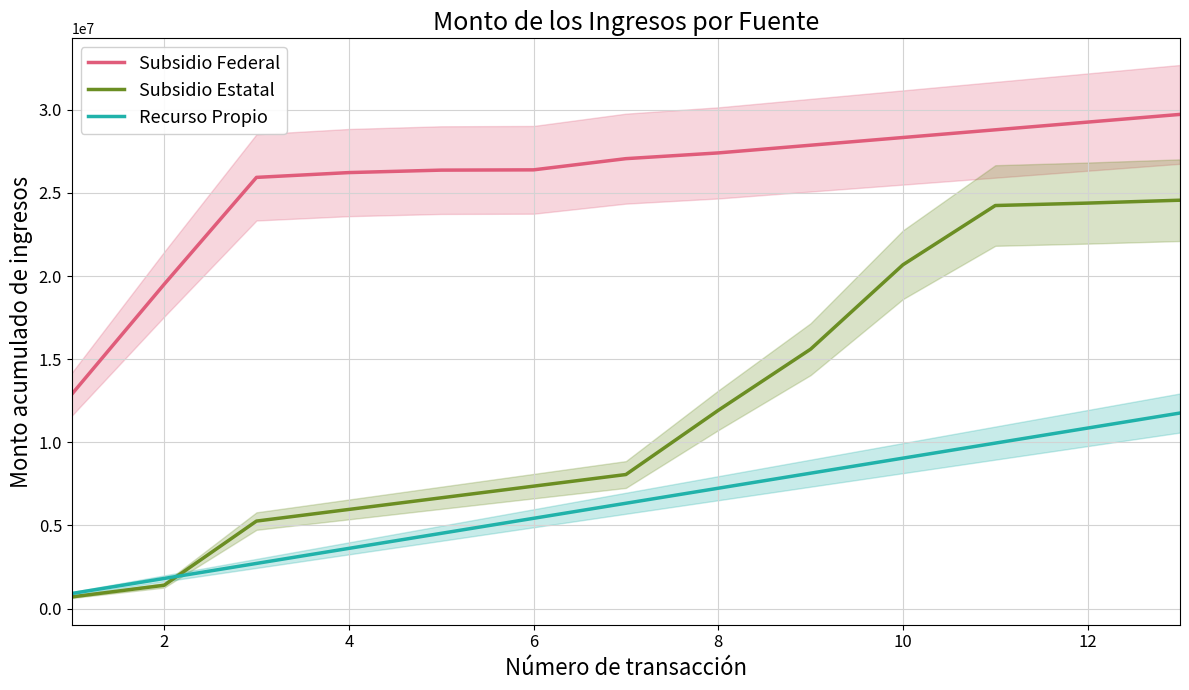

At how many categories does at least one series exceed 5751874?

13